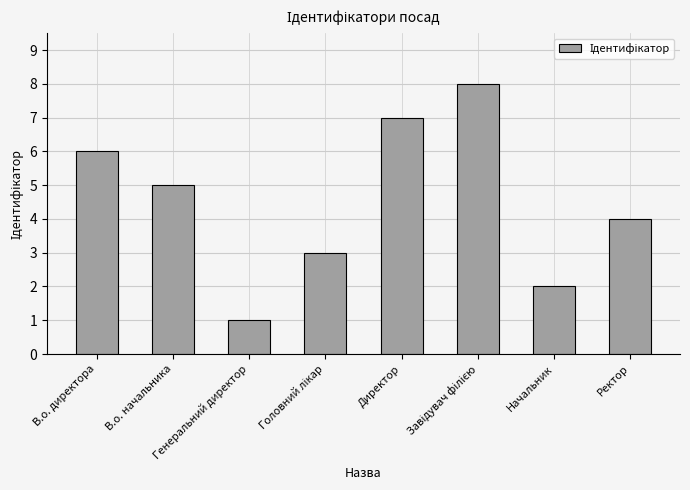

Between В.о. начальника and Директор, which is larger?

Директор